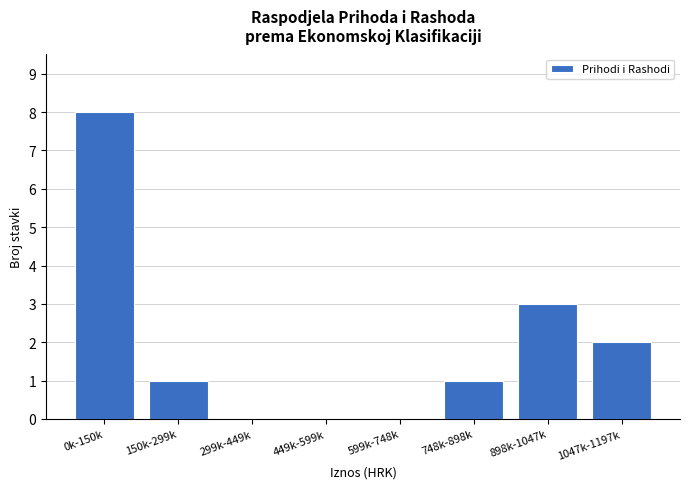

Reading left to right, transcribe all the data shown in this chart.

0k-150k=8	150k-299k=1	299k-449k=0	449k-599k=0	599k-748k=0	748k-898k=1	898k-1047k=3	1047k-1197k=2